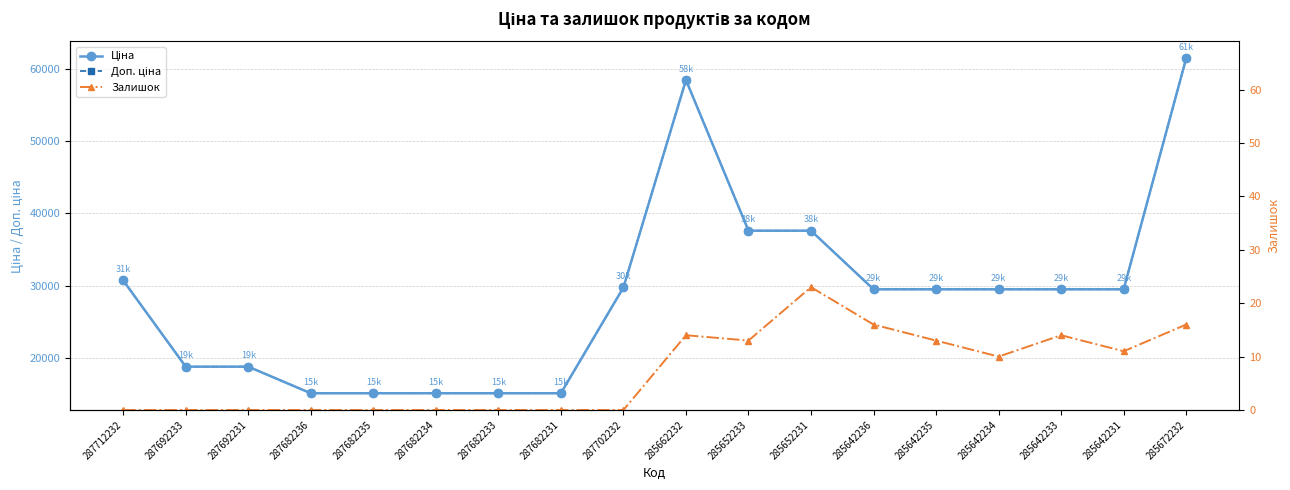

What is the sum of the Доп. ціна values at 287702232 and 287712232?

60464.4